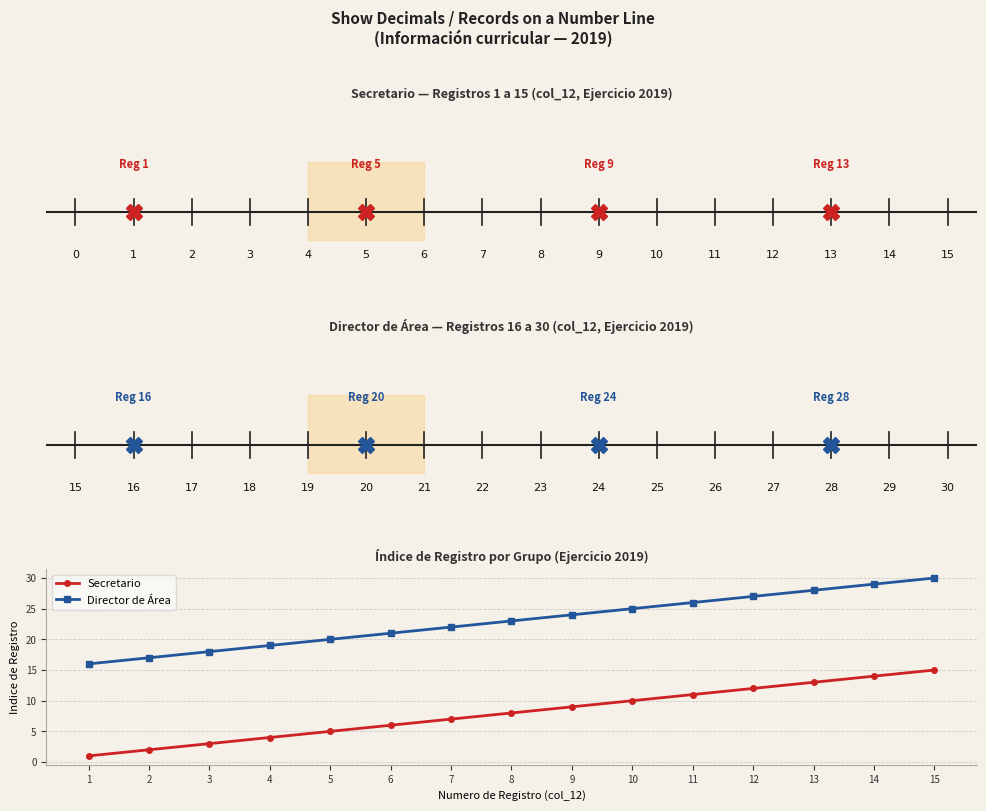

Does the chart have visible grid lines?

Yes